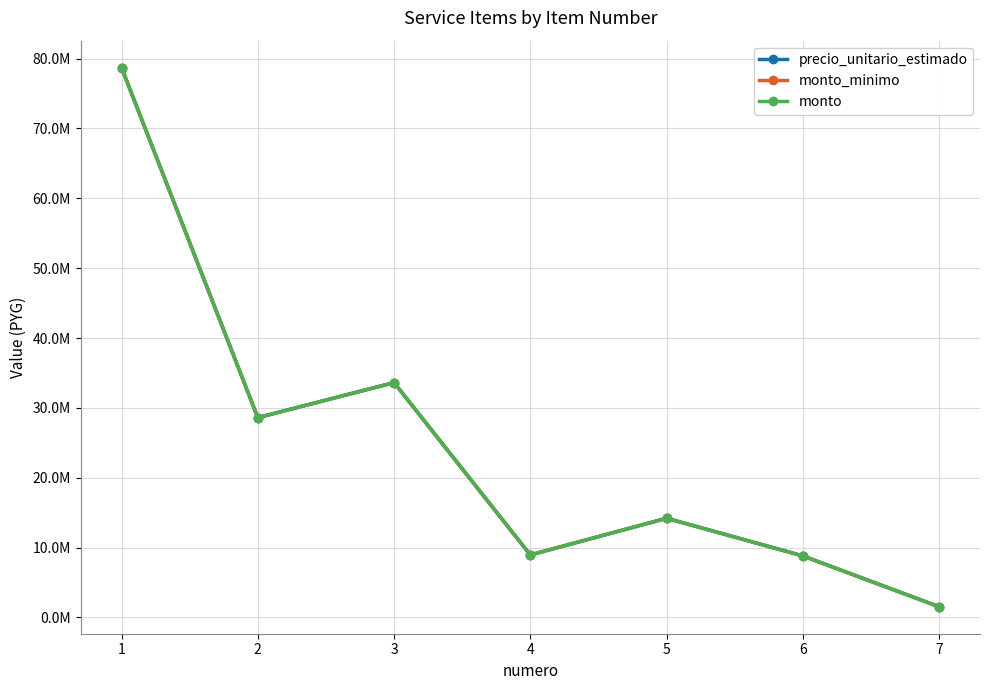

Does the chart have visible grid lines?

Yes